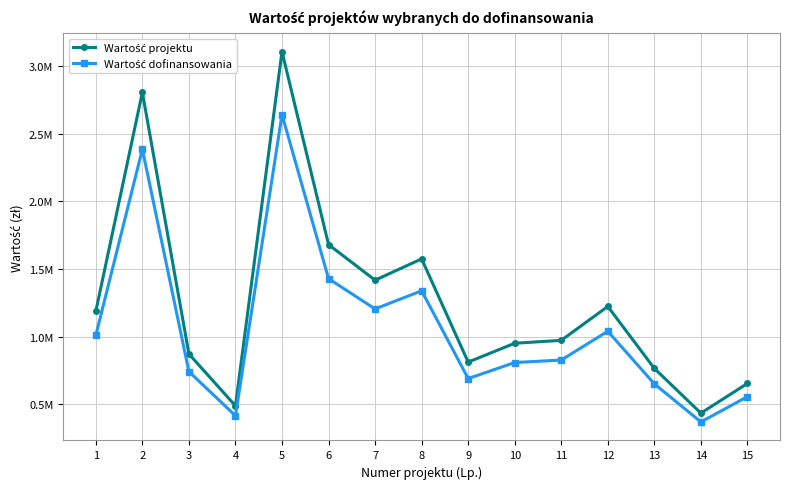

Reading left to right, extract all data points from this chart.

Wartość projektu: 1=1186988.9	2=2806400.0	3=871200.0	4=487400.0	5=3108000.0	6=1680100.0	7=1416599.8	8=1574417.9	9=810800.0	10=950200.0	11=971751.0	12=1222290.8	13=764319.9	14=433300.0	15=653049.9
Wartość dofinansowania: 1=1008940.6	2=2385440.0	3=740520.0	4=414290.0	5=2641800.0	6=1428085.0	7=1204109.8	8=1338255.2	9=689180.0	10=807670.0	11=825988.4	12=1038947.2	13=649671.9	14=368305.0	15=555092.4